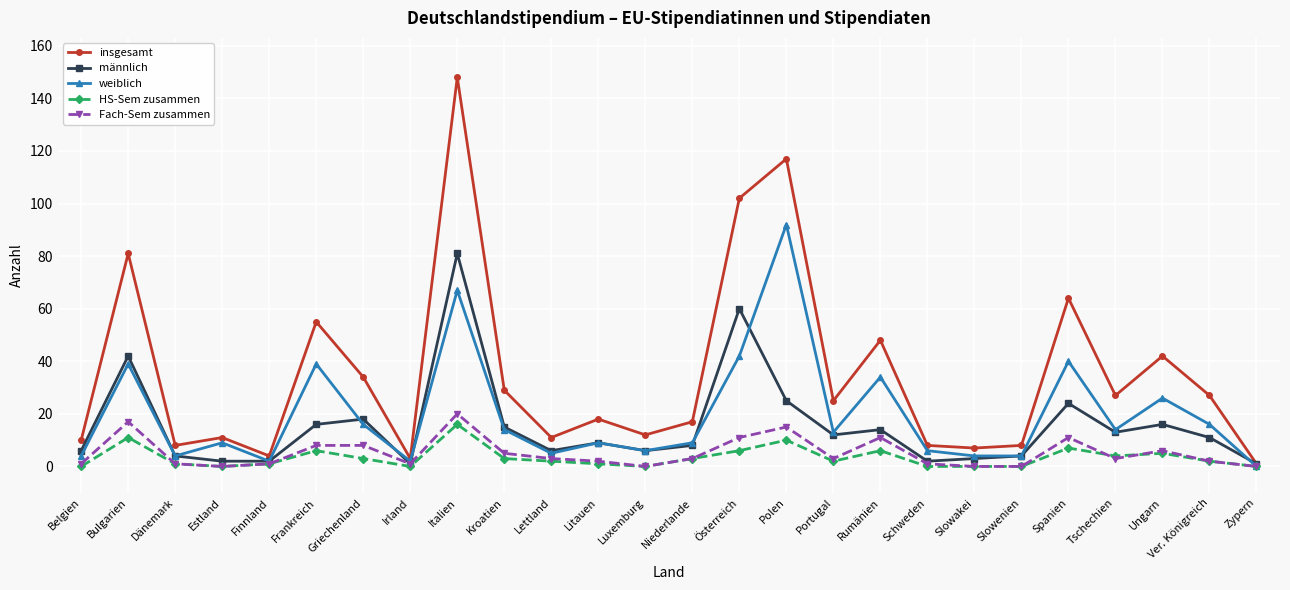

What is the label of the 15th point from the right?

Litauen